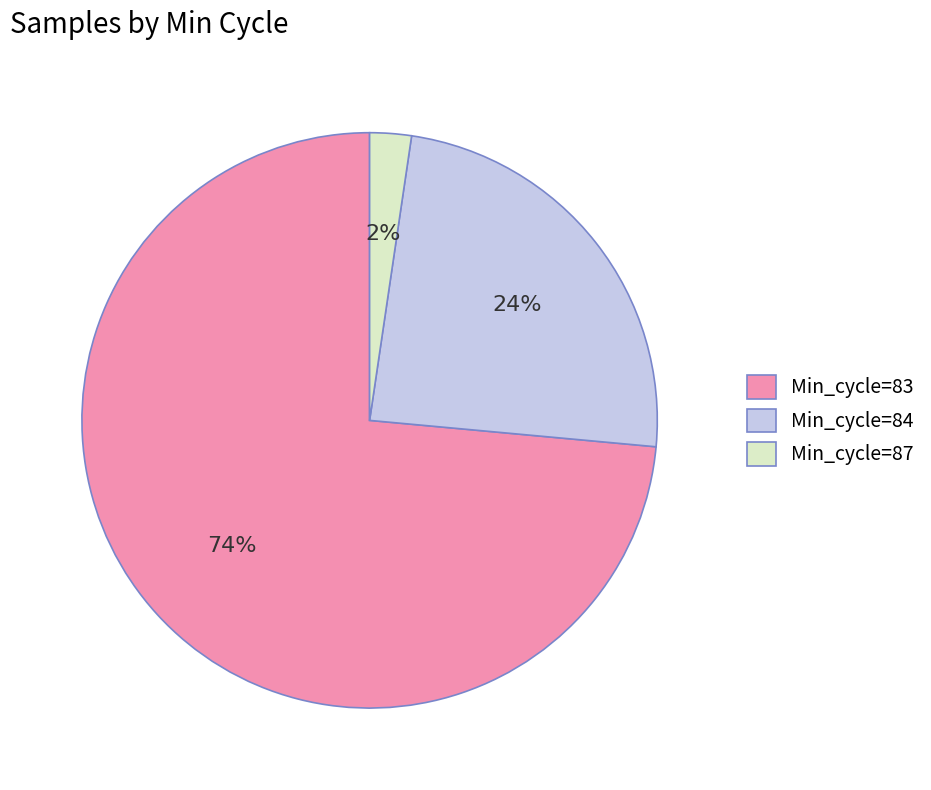

To the nearest percent, what is the combined percentage of Min_cycle=84 and Min_cycle=87?

26%